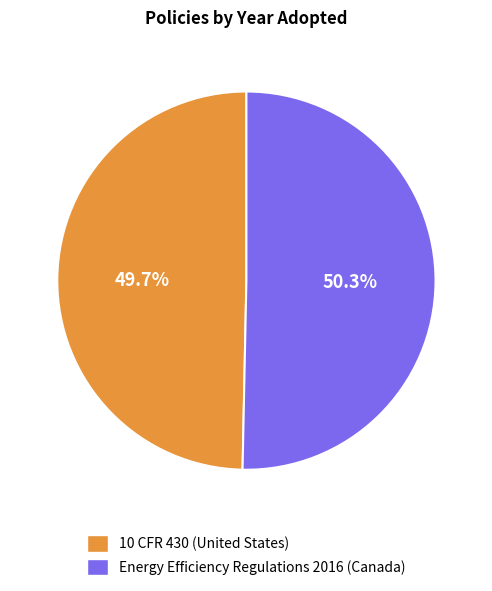

What percentage is the Energy Efficiency Regulations 2016 (Canada) slice, to the nearest percent?

50%